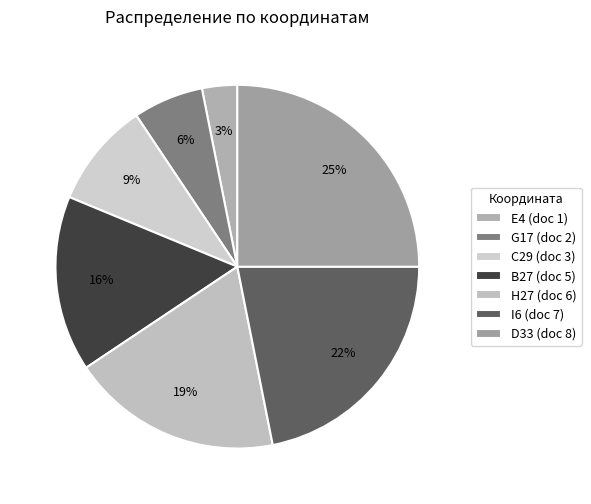

To the nearest percent, what percentage of the pie is H27?

19%